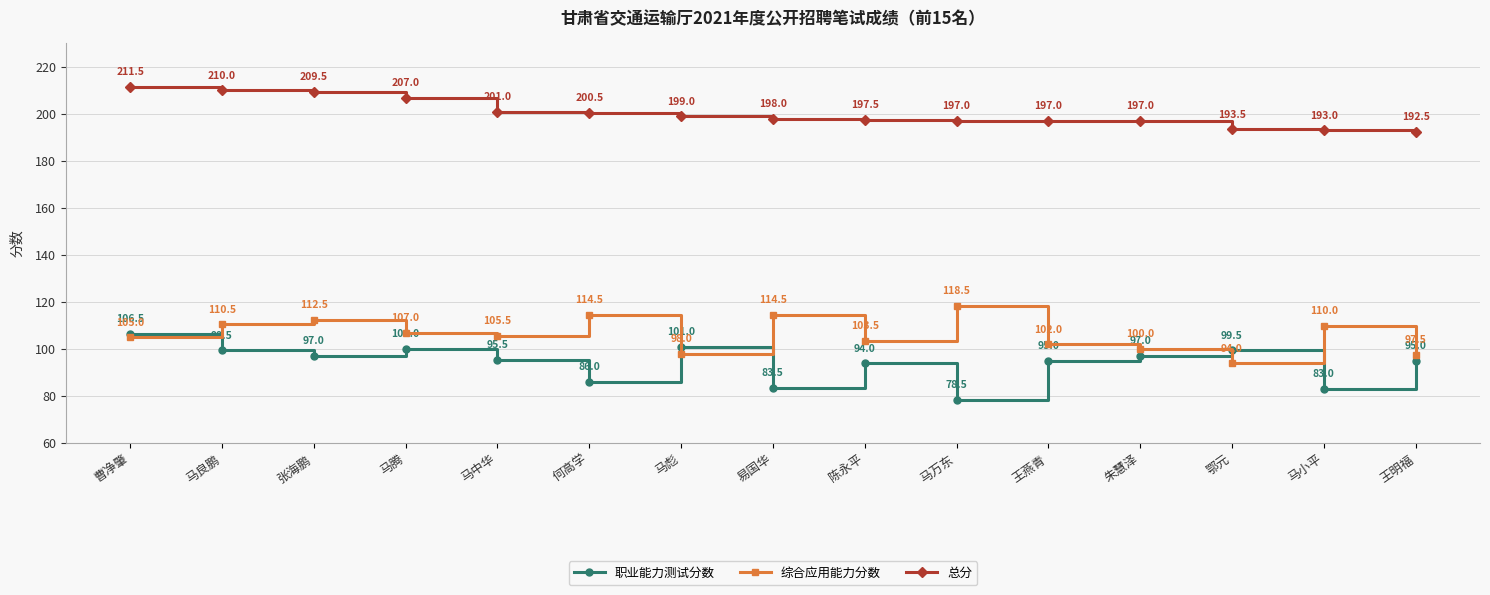

Which category has the highest value across all series?

曹净肇